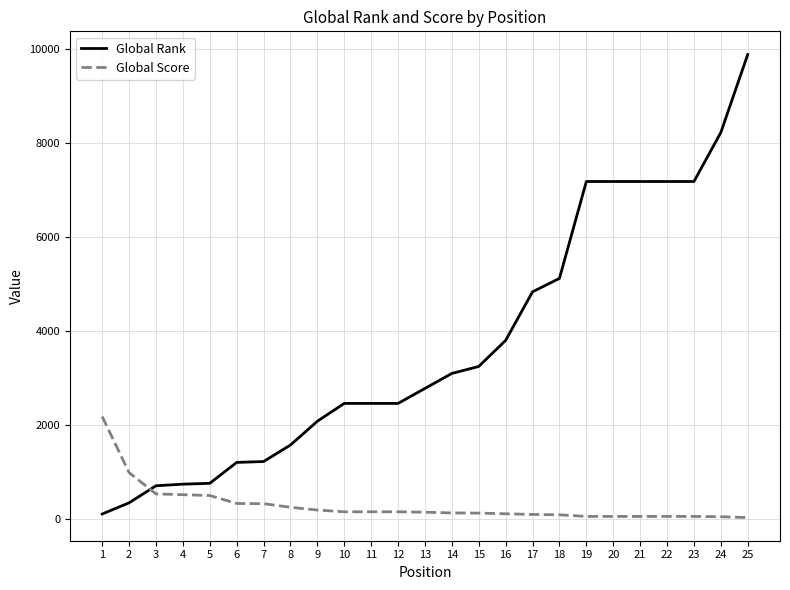

What is the sum of all Global Rank values?

92812